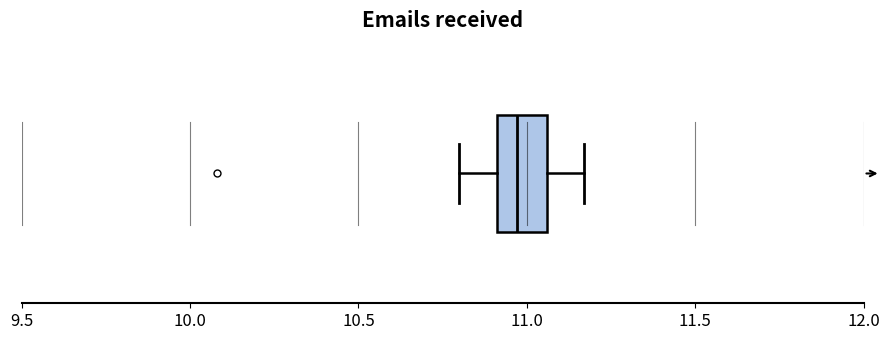

Where does the right whisker of the box end on the x-axis? The values are not printed on the chart, so give them approximately, as read against the axis.

11.15